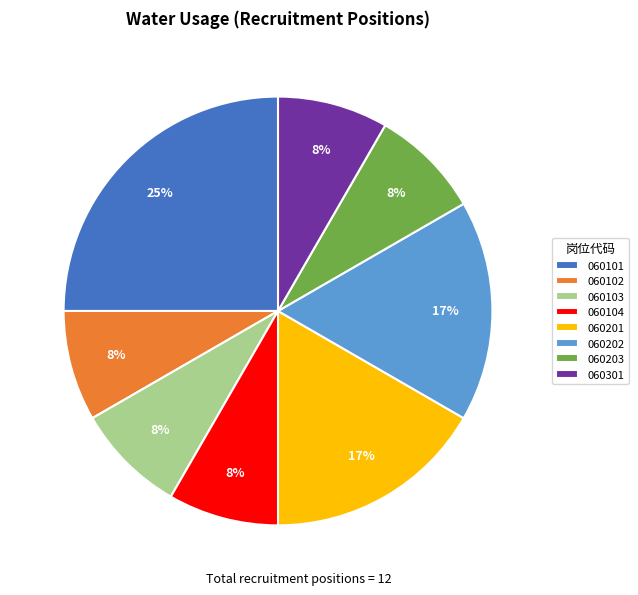

Which slice is the largest?

060101